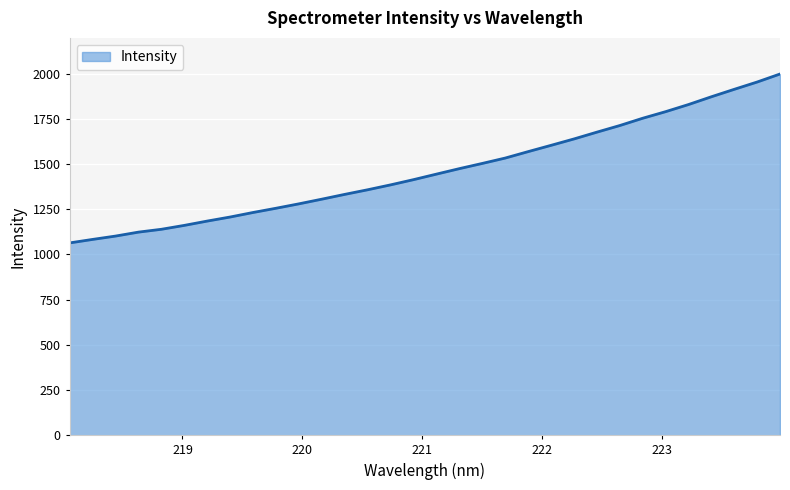

What is the sum of all values?

46902.9